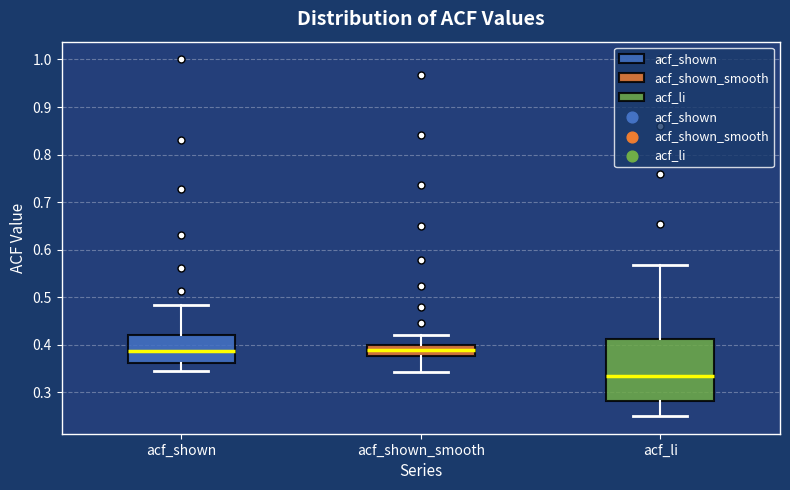

Where is the lower edge of the box for acf_li on the y-axis? The values are not printed on the chart, so give them approximately, as read against the axis.

0.28